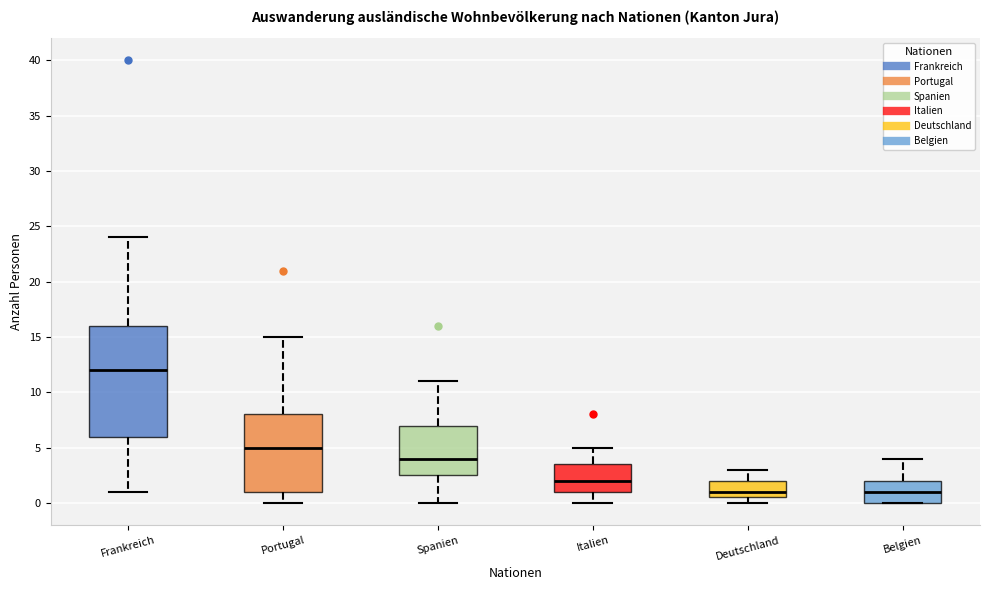

Which box has the highest median line?

Frankreich